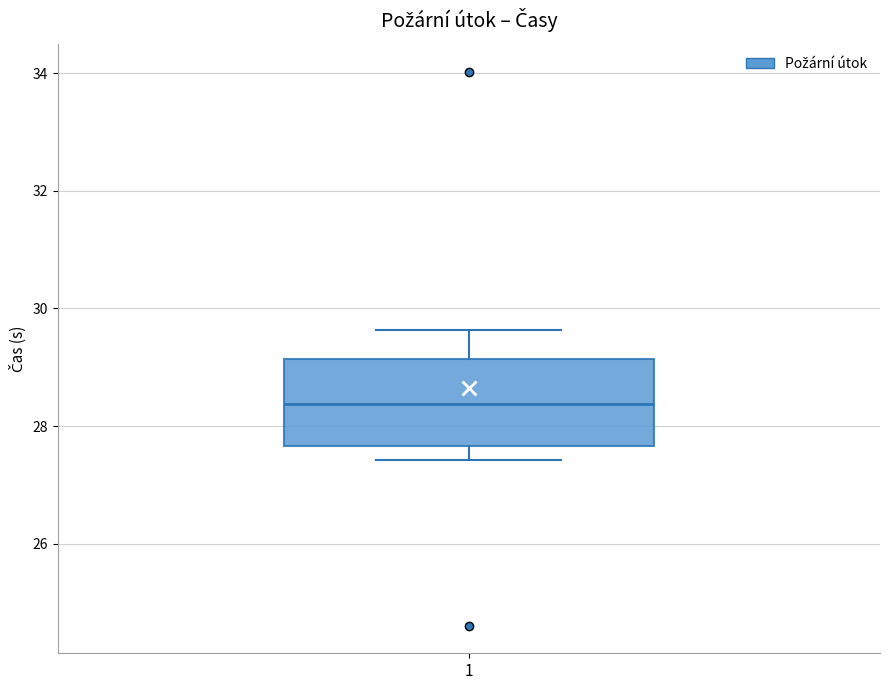

Read this box plot against the y-axis: the position of the median line, the range covered by the box, and the ends of both whiskers. The values are not printed on the chart, so give them approximately, as read against the axis.

median 28.4, box 27.6 to 29.2, whiskers 27.4 to 29.6